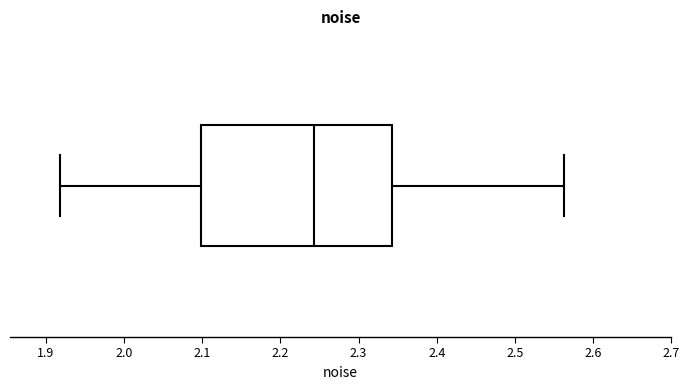

Read this box plot against the x-axis: the position of the median line, the range covered by the box, and the ends of both whiskers. The values are not printed on the chart, so give them approximately, as read against the axis.

median 2.24, box 2.10 to 2.34, whiskers 1.92 to 2.56